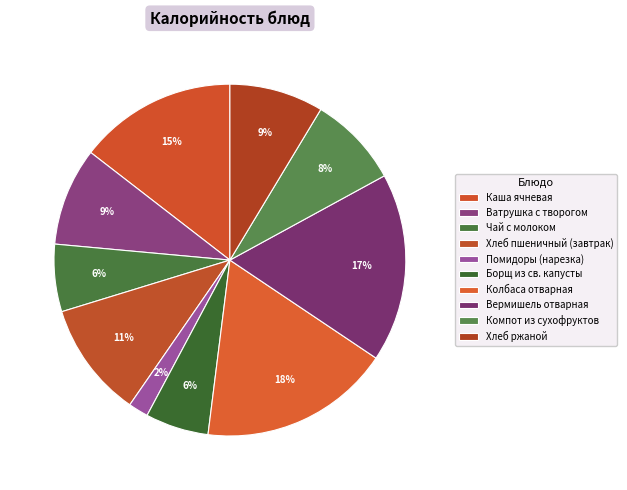

Count the number of slices in the pie.

10